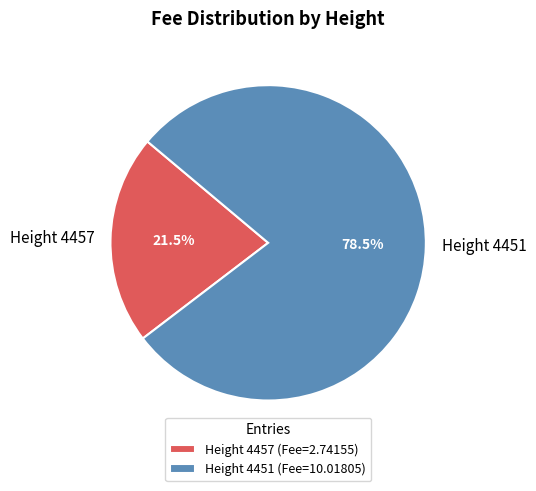

Rank the categories by value from lowest to highest.

Height 4457, Height 4451